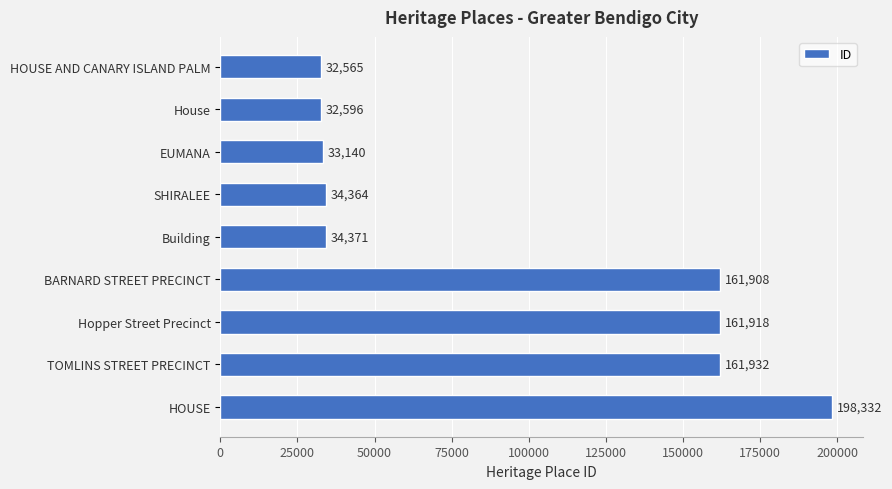

What is the difference between the maximum and minimum values?

165767